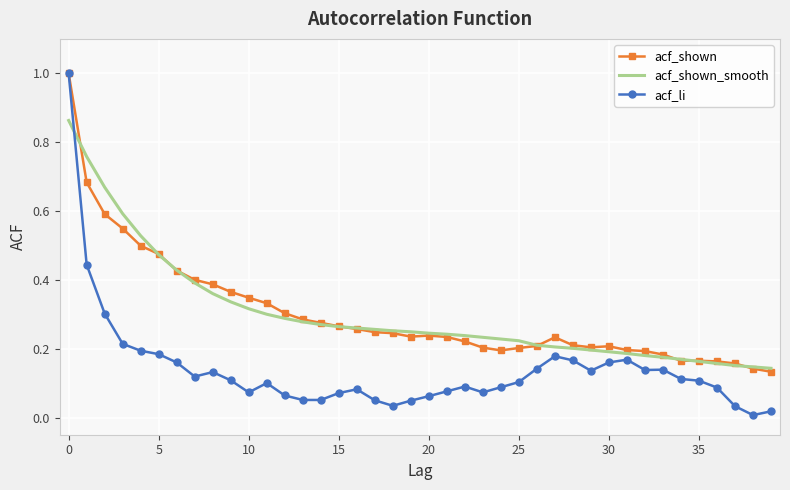

Which series has the largest range (max minus min)?

acf_li